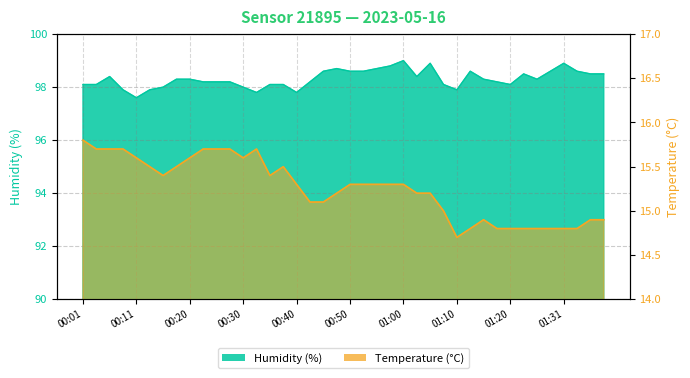

What is the average value of the temperature series?

15.3